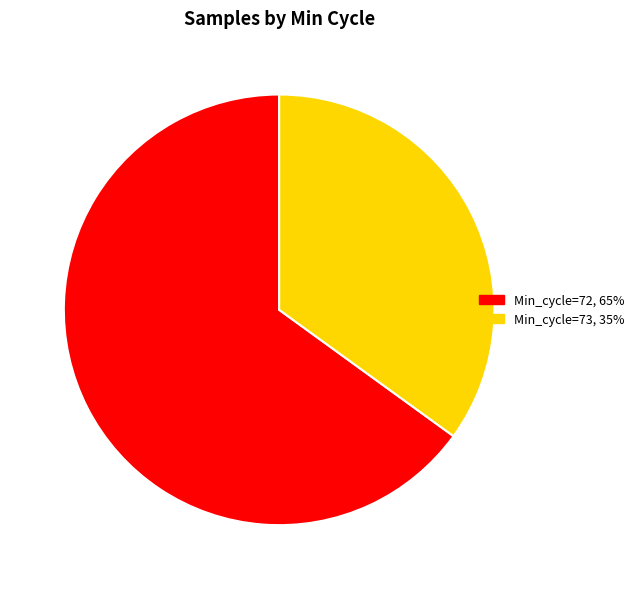

Is there a majority slice in this chart?

Yes